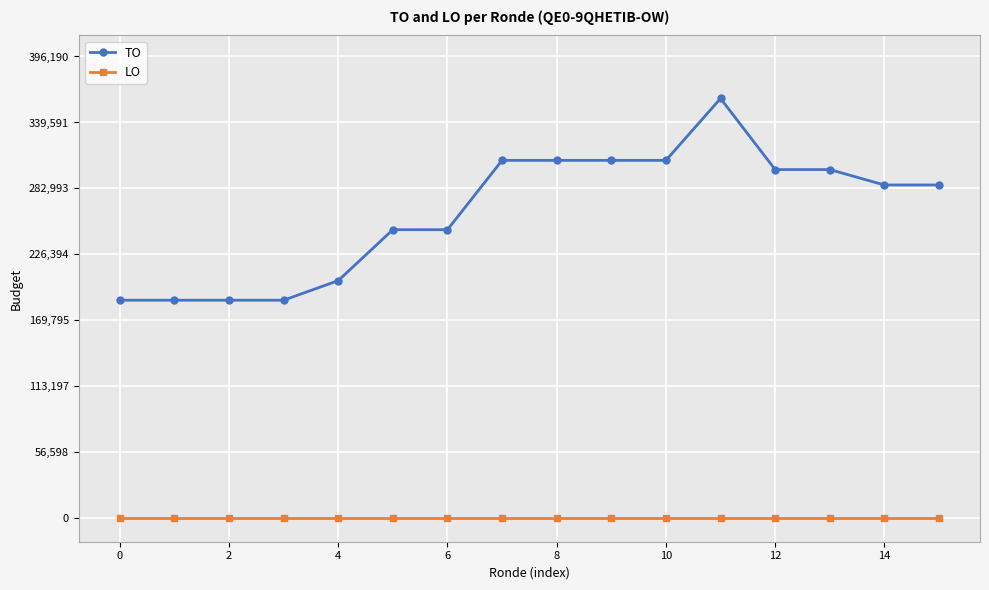

What is the highest value of the TO series?

360173